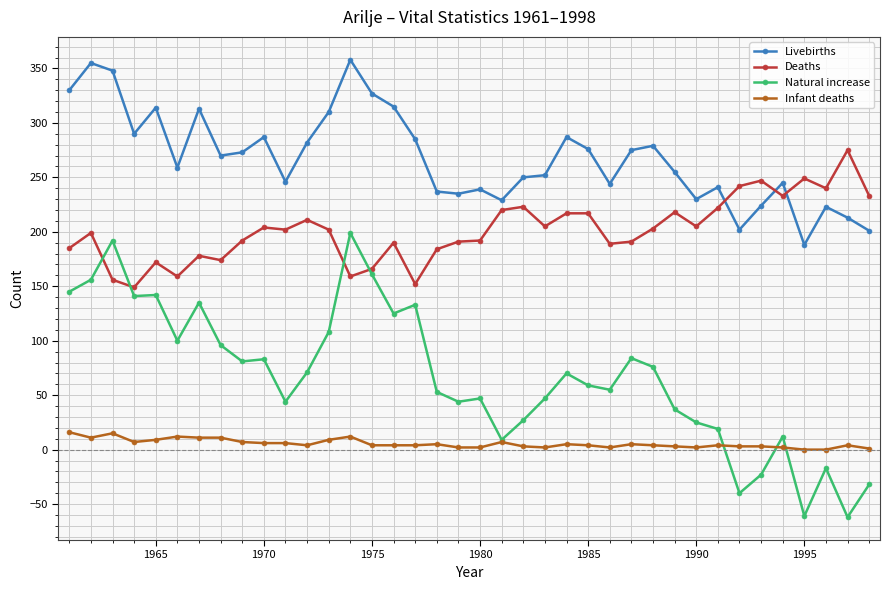

What is the lowest value of the Deaths series?

149